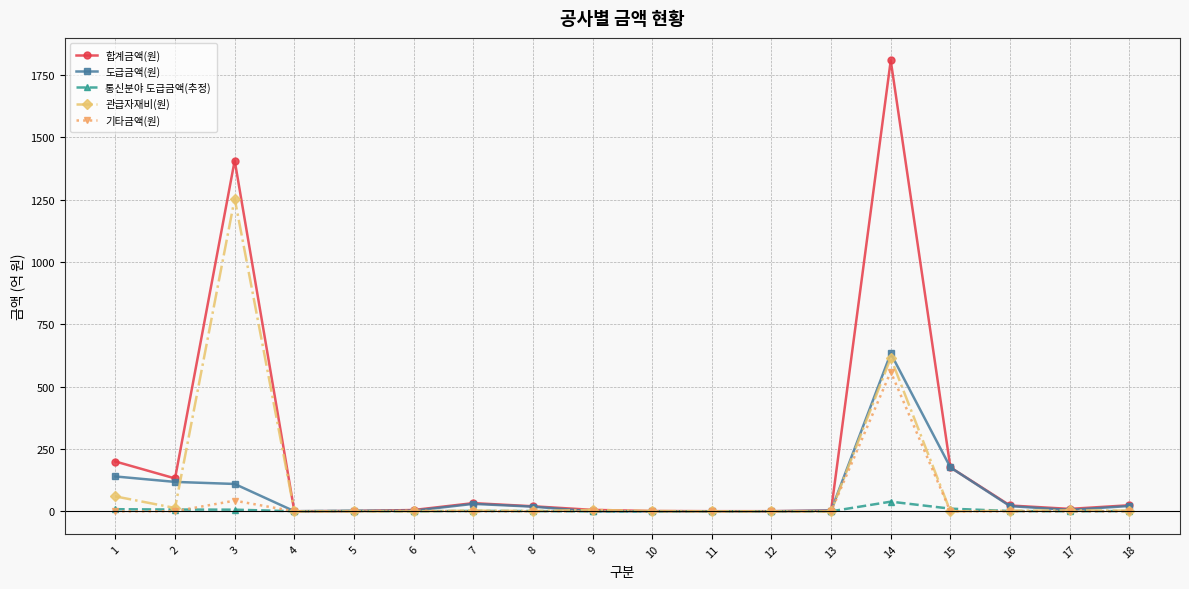

Where do 기타금액(원) and 통신분야 도급금액(추정) first cross each other?

2 and 3